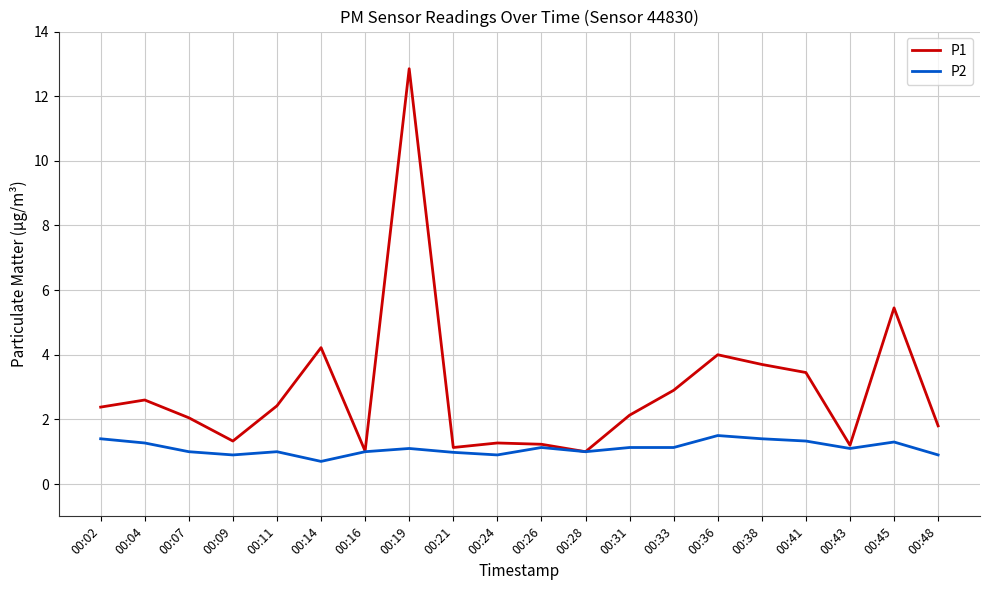

True or false: P1 has a value of 2.9 at 00:33.

True